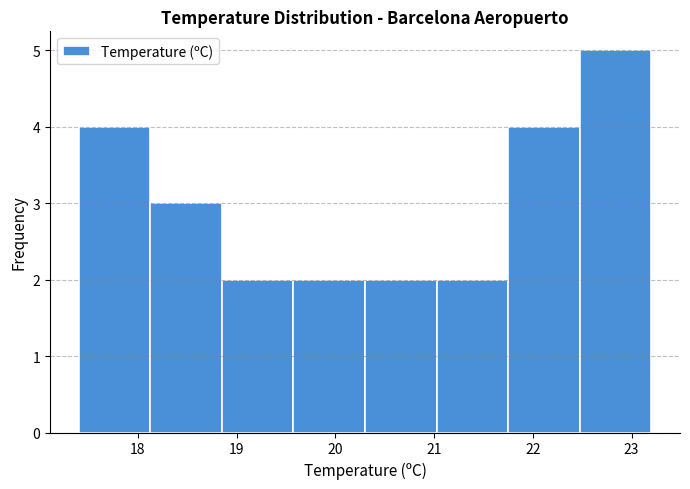

Which range on the x-axis has the tallest bar?

22.5 to 23.2